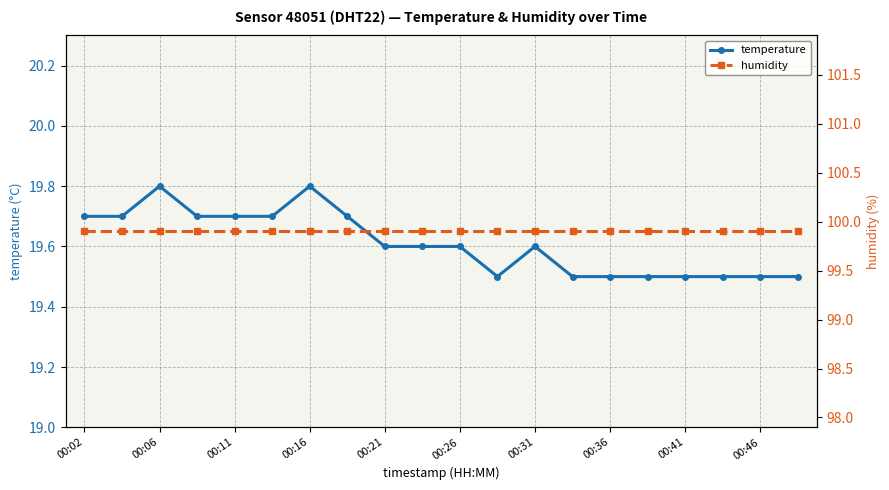

Does the chart have visible grid lines?

Yes